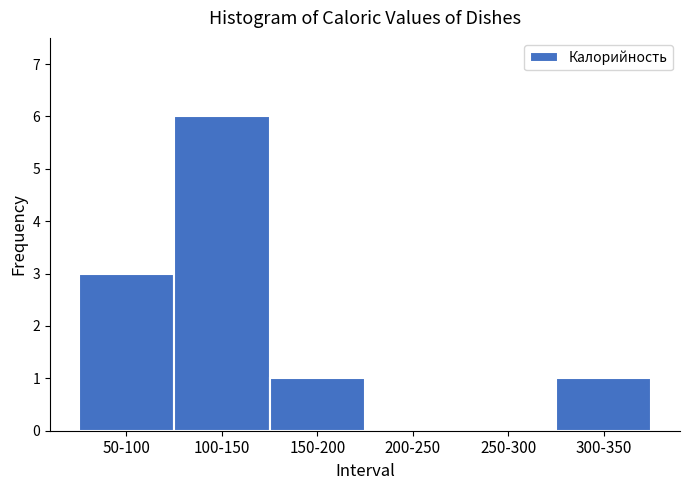

Reading left to right, list all the values displayed in this chart.

50-100=3	100-150=6	150-200=1	200-250=0	250-300=0	300-350=1